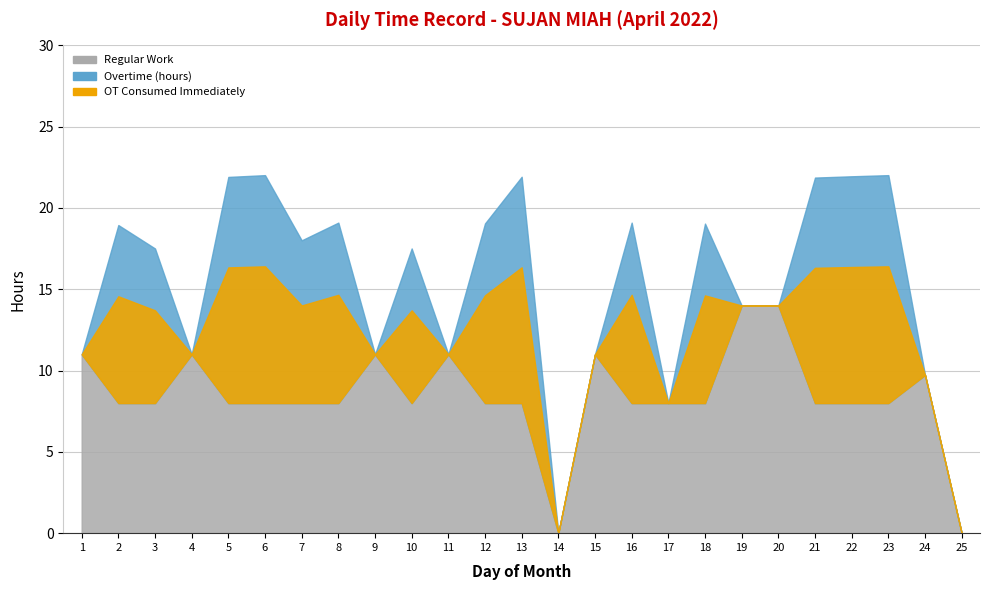

How many distinct data groups are displayed?

3